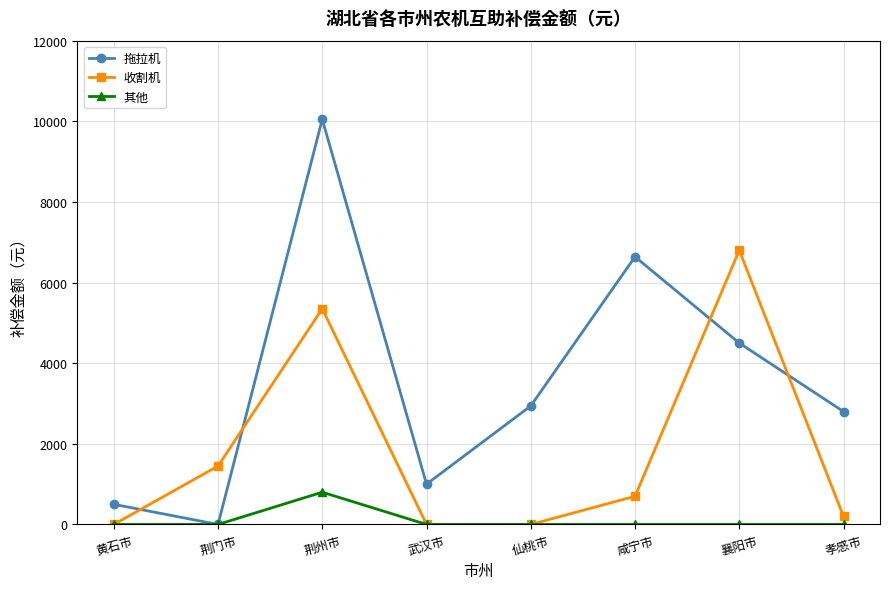

What position from the left is 襄阳市?

7